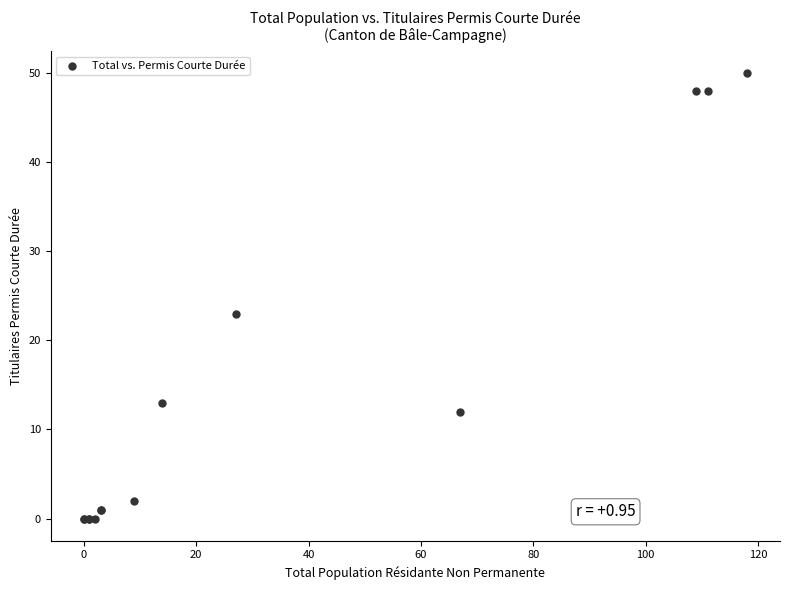

What Y value in the scatter plot is closest to 25?

23